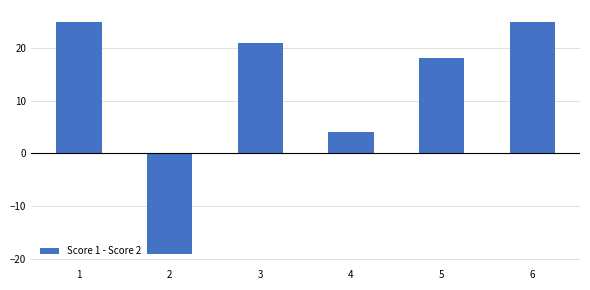

At which category does the chart reach its minimum across all series?

2